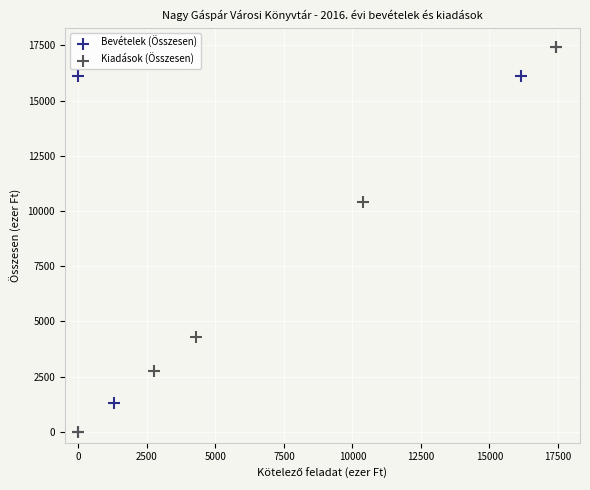

What are all the series names shown in the legend?

Bevételek (Összesen), Kiadások (Összesen)